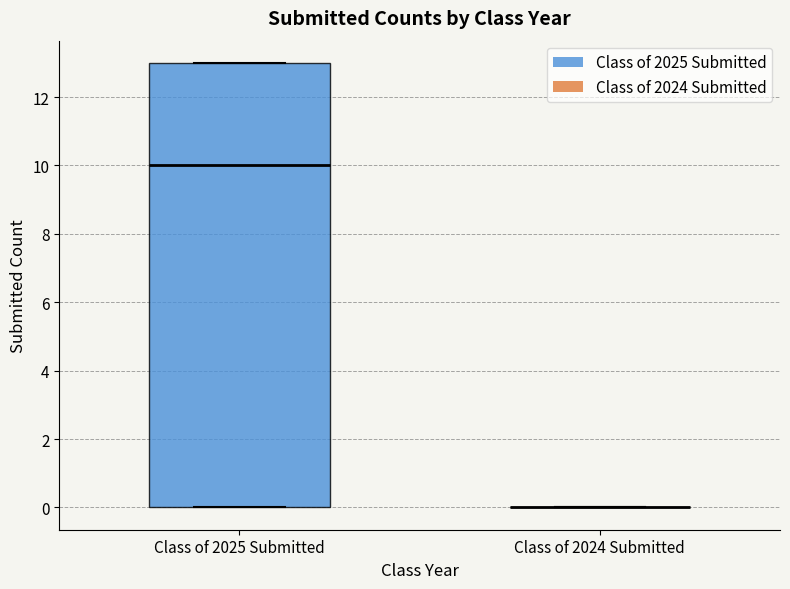

Which box is the tallest, from its lower edge to its upper edge?

Class of 2025 Submitted